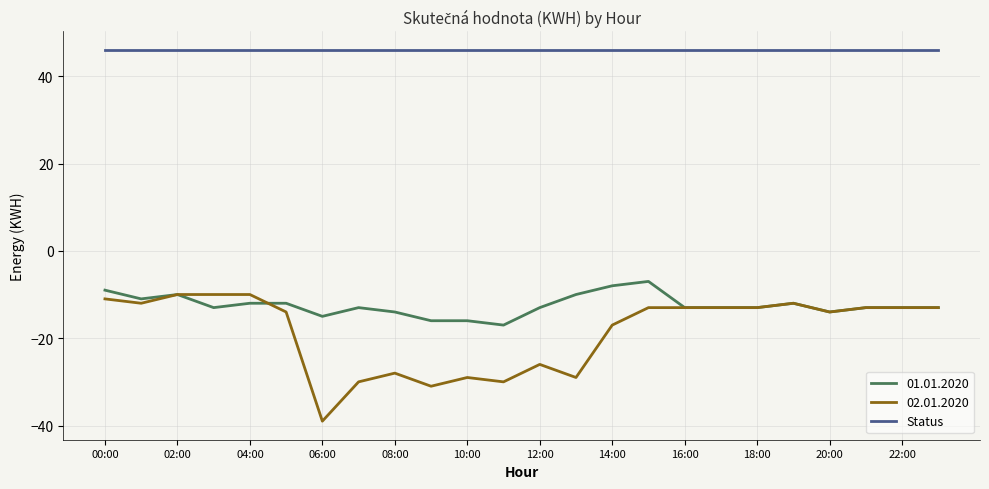

Which series has the largest range (max minus min)?

02.01.2020